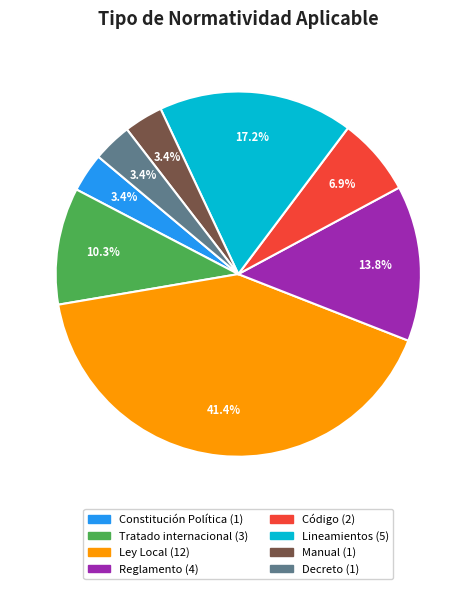

Does Constitución Política account for over 50% of the chart?

No